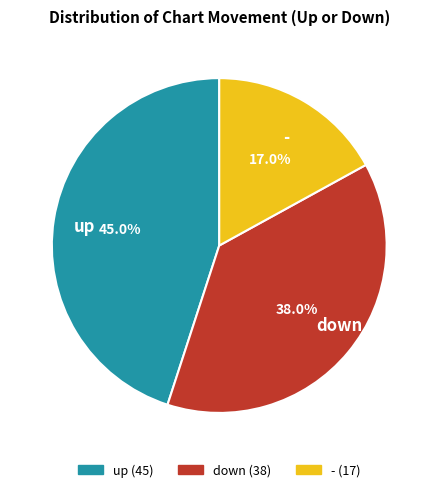

True or false: - accounts for 5% of the total.

False